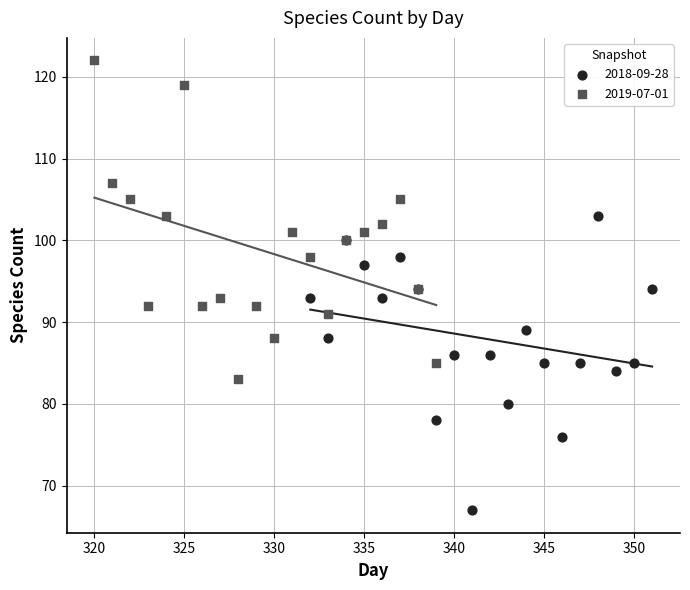

Which series reaches the minimum Y coordinate?

2018-09-28